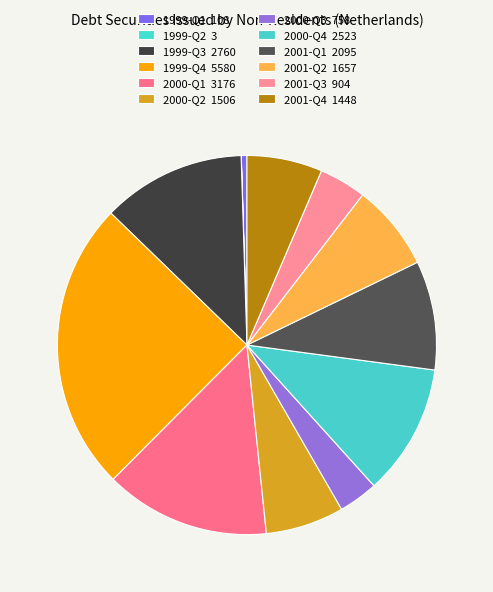

To the nearest percent, what is the combined percentage of 2001-Q1 and 1999-Q2?

9%